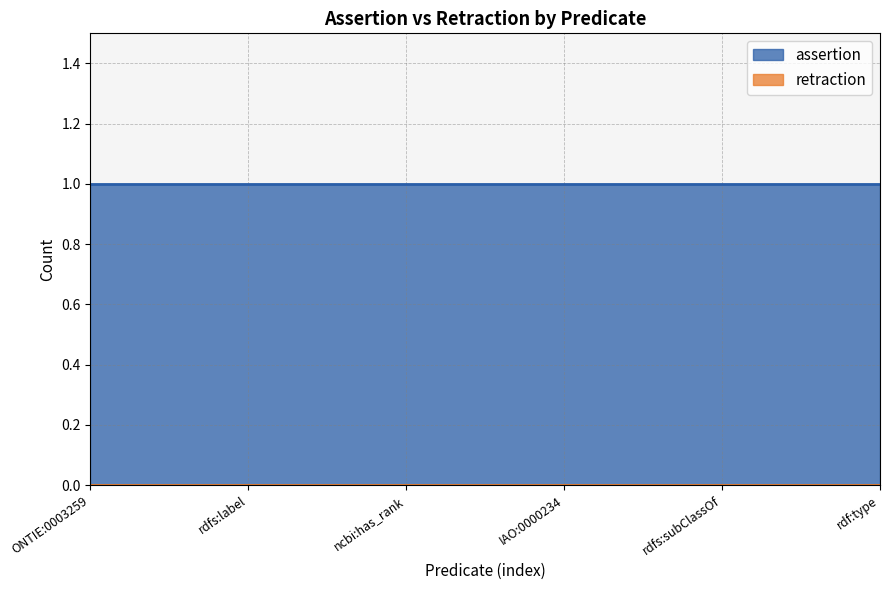

Reading right to left, transcribe all the data shown in this chart.

assertion: rdf:type=1	rdfs:subClassOf=1	IAO:0000234=1	ncbi:has_rank=1	rdfs:label=1	ONTIE:0003259=1
retraction: rdf:type=0	rdfs:subClassOf=0	IAO:0000234=0	ncbi:has_rank=0	rdfs:label=0	ONTIE:0003259=0